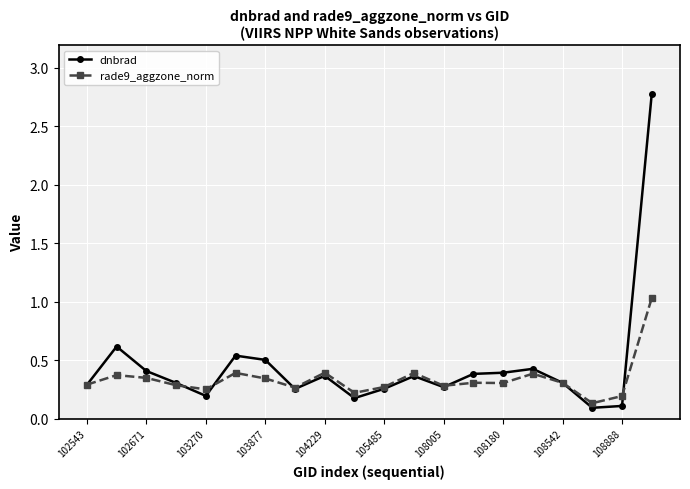

What is the maximum value shown in the chart?

2.8